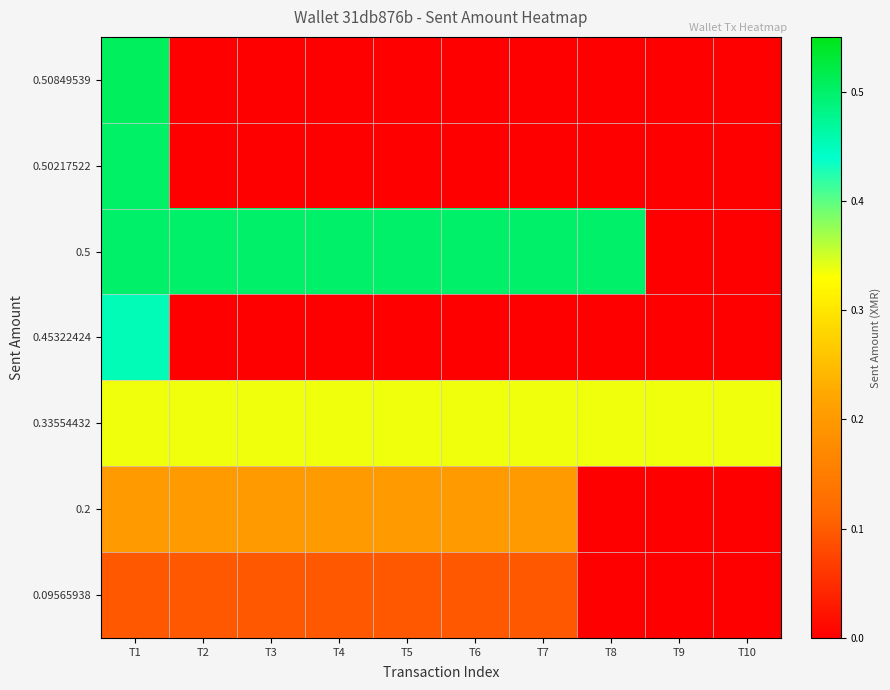

Which series has the largest range (max minus min)?

0.50849539